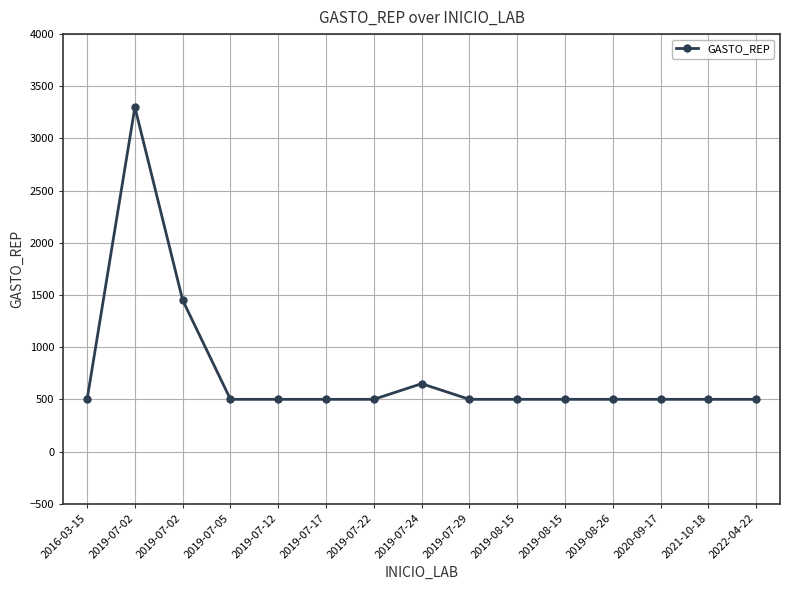

Reading left to right, list all the values displayed in this chart.

2016-03-15=500	2019-07-02=3300	2019-07-02=1450	2019-07-05=500	2019-07-12=500	2019-07-17=500	2019-07-22=500	2019-07-24=650	2019-07-29=500	2019-08-15=500	2019-08-15=500	2019-08-26=500	2020-09-17=500	2021-10-18=500	2022-04-22=500